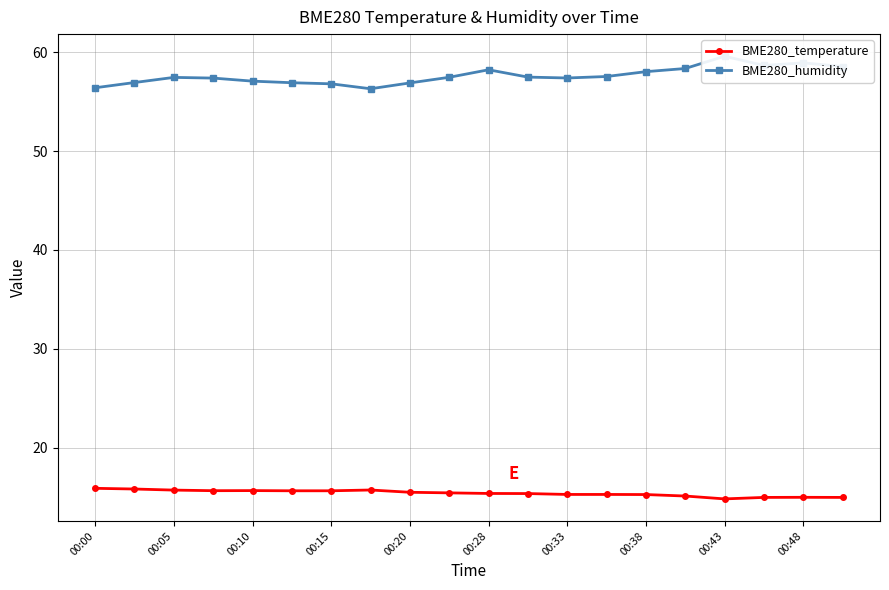

What is the maximum value for BME280_temperature?

15.9